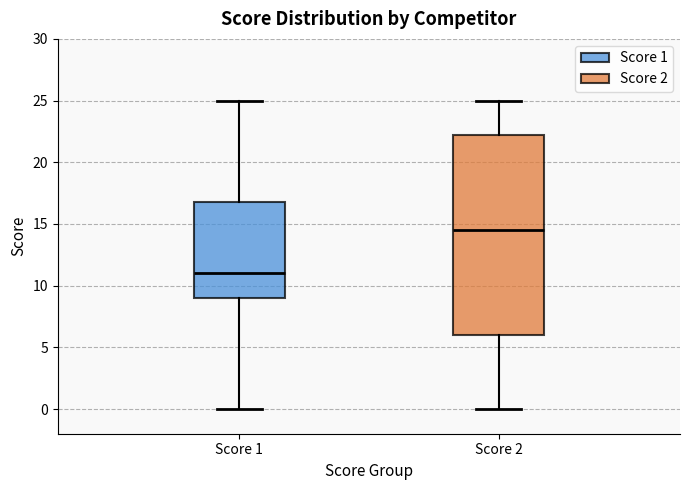

Where is the lower edge of the box for Score 1 on the y-axis? The values are not printed on the chart, so give them approximately, as read against the axis.

9.0